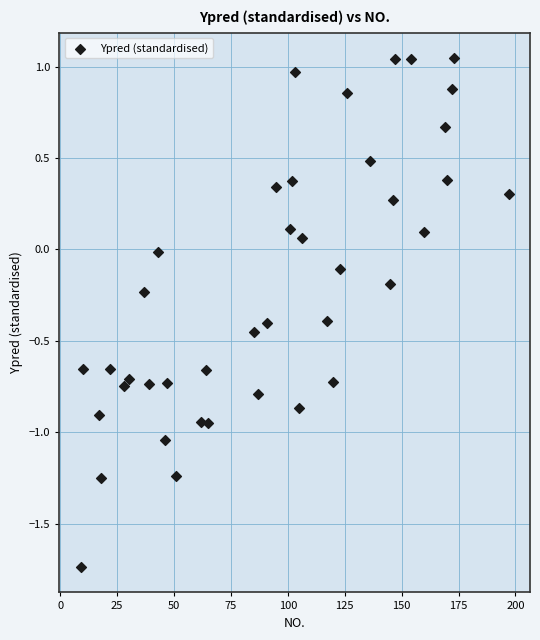

What is the range of X values (max minus min)?

188.0